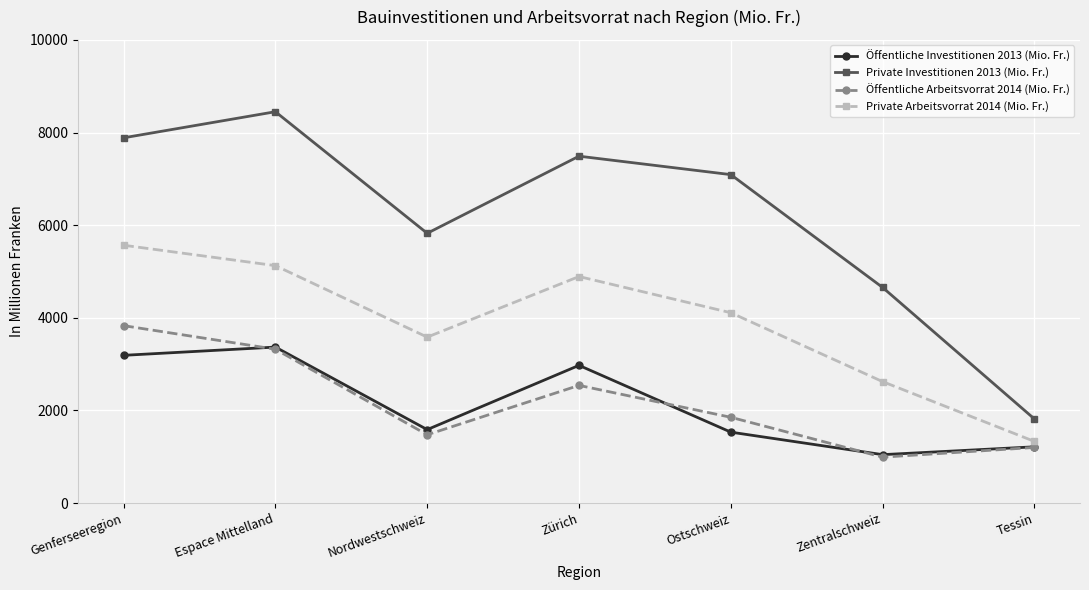

How many values in the Öffentliche Arbeitsvorrat 2014 (Mio. Fr.) series exceed 1853?

4